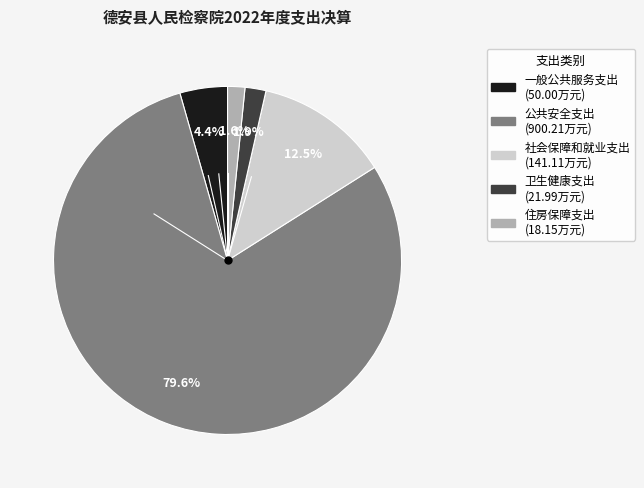

Is there a majority slice in this chart?

Yes